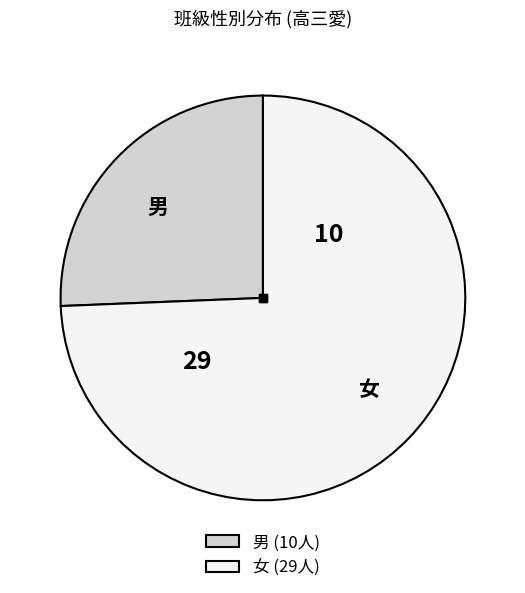

Combined, do 女 and 男 account for over 50%?

Yes